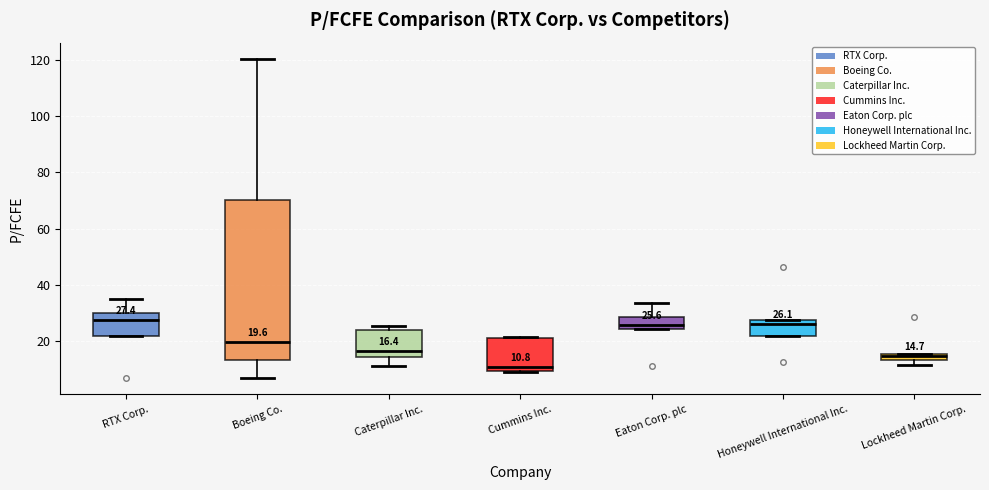

Comparing the boxes themselves (not the whiskers), which one is the tallest?

Boeing Co.